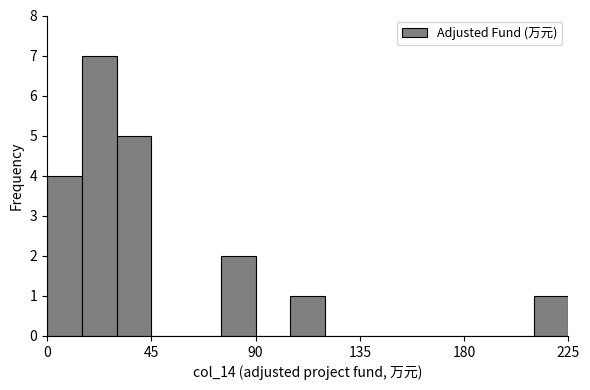

Around what value on the x-axis is the tallest bar? Give the approximate position of its centre, as read against the axis.

25